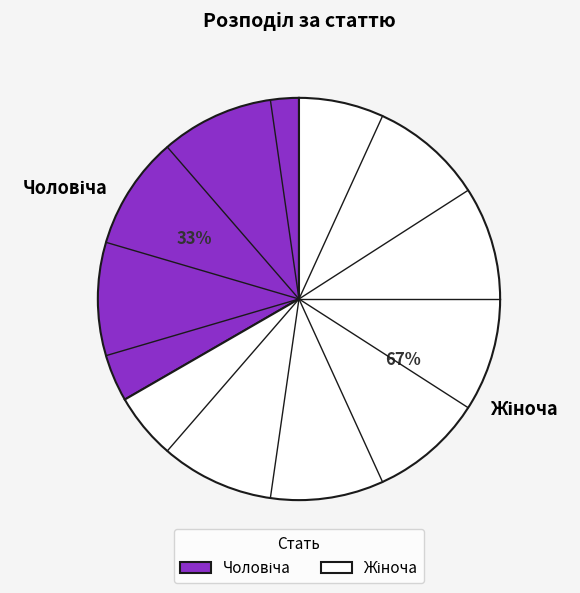

To the nearest percent, what is the average slice percentage?

50%